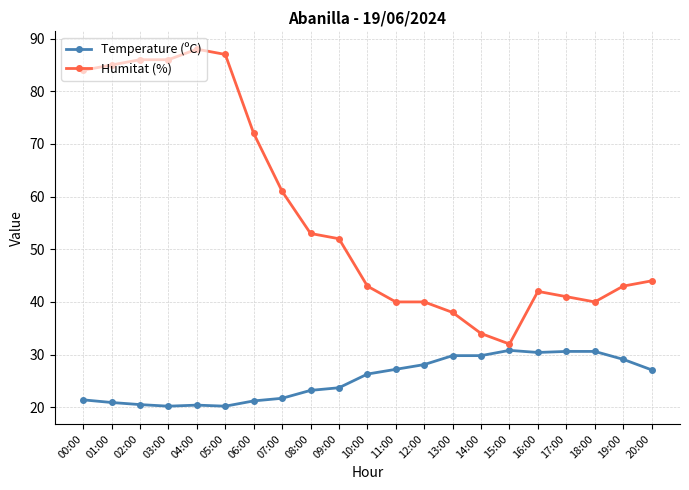

What is the total value across all series at 04:00?

108.4